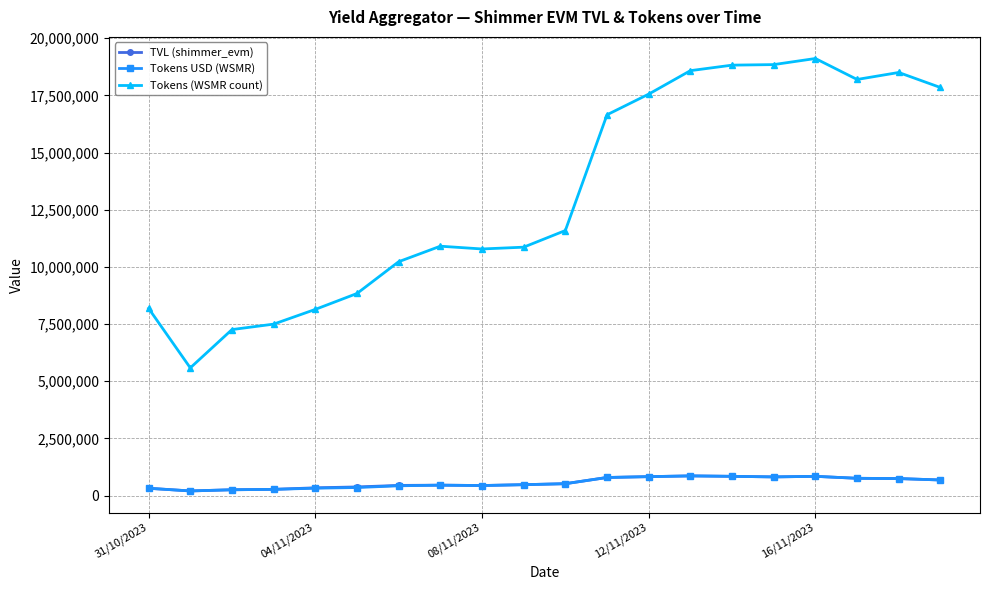

True or false: Tokens USD (WSMR) and Tokens (WSMR count) intersect in this chart.

False